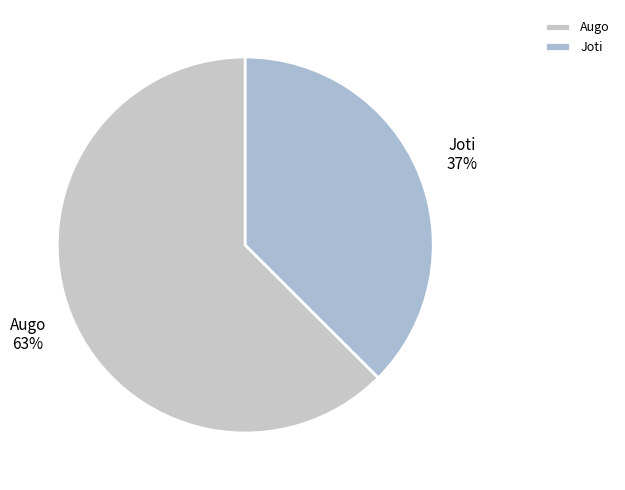

Does Augo account for over 50% of the chart?

Yes